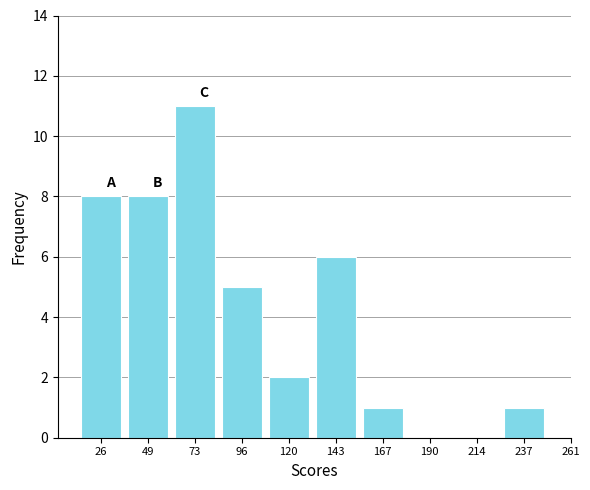

Reading left to right, transcribe all the data shown in this chart.

26=8	49=8	73=11	96=5	120=2	143=6	167=1	190=0	214=0	237=1